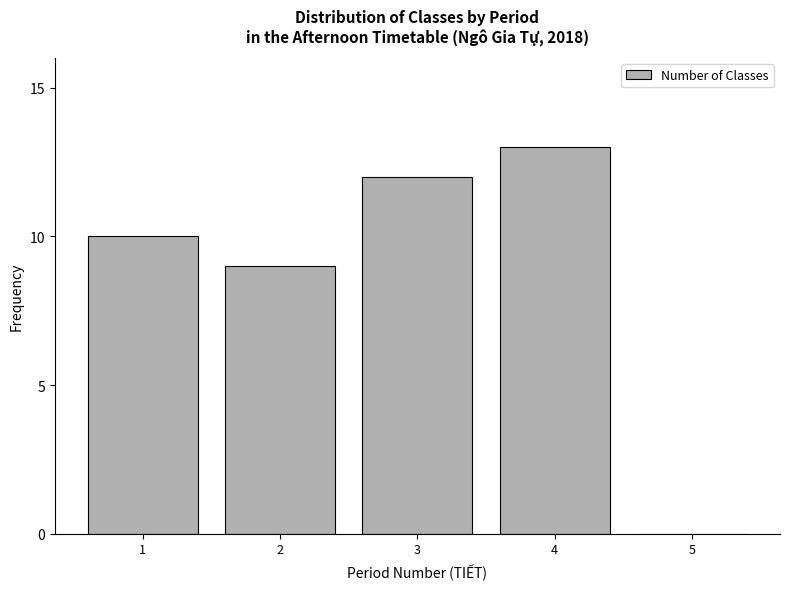

Reading left to right, extract all data points from this chart.

1=10	2=9	3=12	4=13	5=0